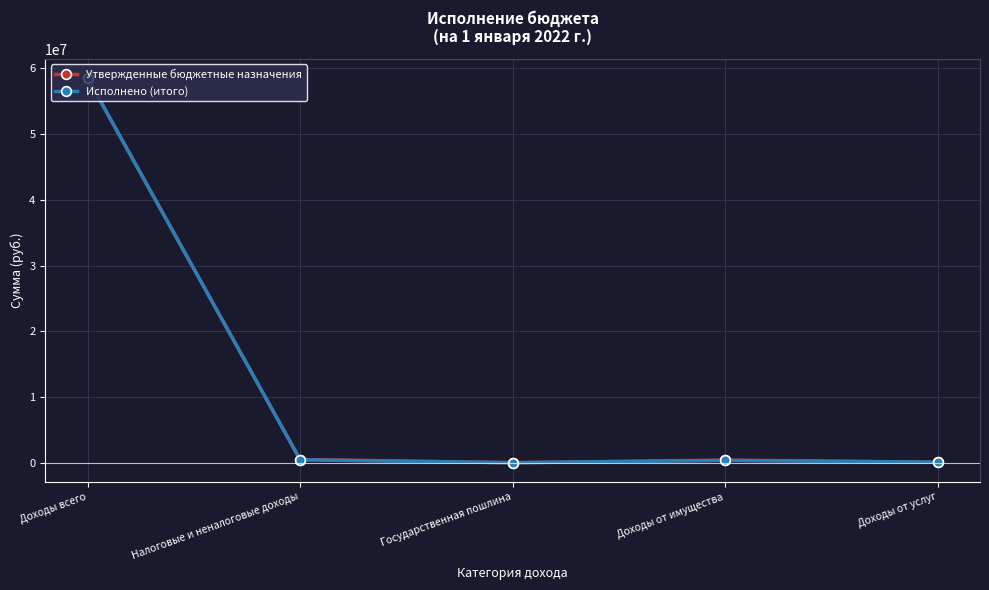

At which category is the sum across all series the highest?

Доходы всего